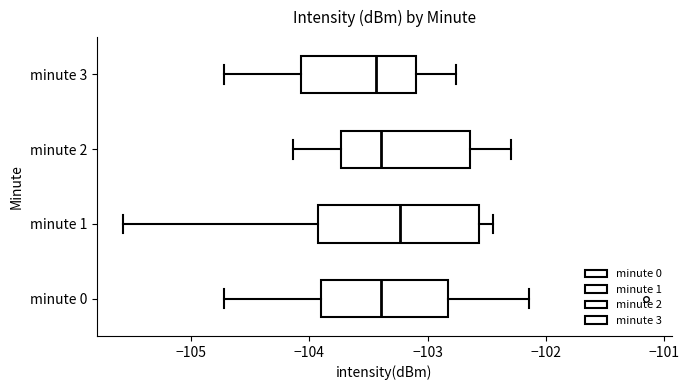

Reading bottom to top, transcribe this box plot: for each box, give where its median line is, the range the box spans, and where its two whiskers end, as read against the x-axis. The values are not printed on the chart, so give them approximately, as read against the axis.

minute 0: median -103.4, box -103.9 to -102.8, whiskers -104.7 to -102.1
minute 1: median -103.2, box -103.9 to -102.6, whiskers -105.6 to -102.4
minute 2: median -103.4, box -103.7 to -102.6, whiskers -104.1 to -102.3
minute 3: median -103.4, box -104.1 to -103.1, whiskers -104.7 to -102.8